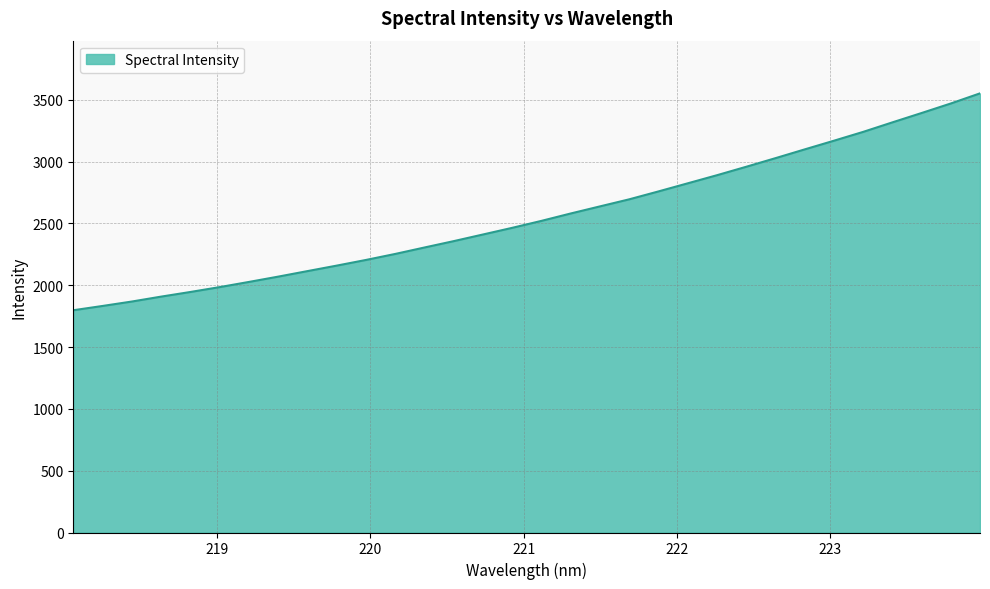

Reading right to left, extract all data points from this chart.

3551.1	3469.1	3392.1	3316.4	3239.5	3168.1	3097.9	3027.1	2957.5	2889.3	2823.8	2758.3	2694.3	2637.3	2579.9	2520.2	2463.9	2410.0	2356.3	2304.8	2252.7	2204.1	2158.2	2113.8	2069.1	2026.2	1984.3	1945.0	1907.4	1867.7	1831.9	1797.3